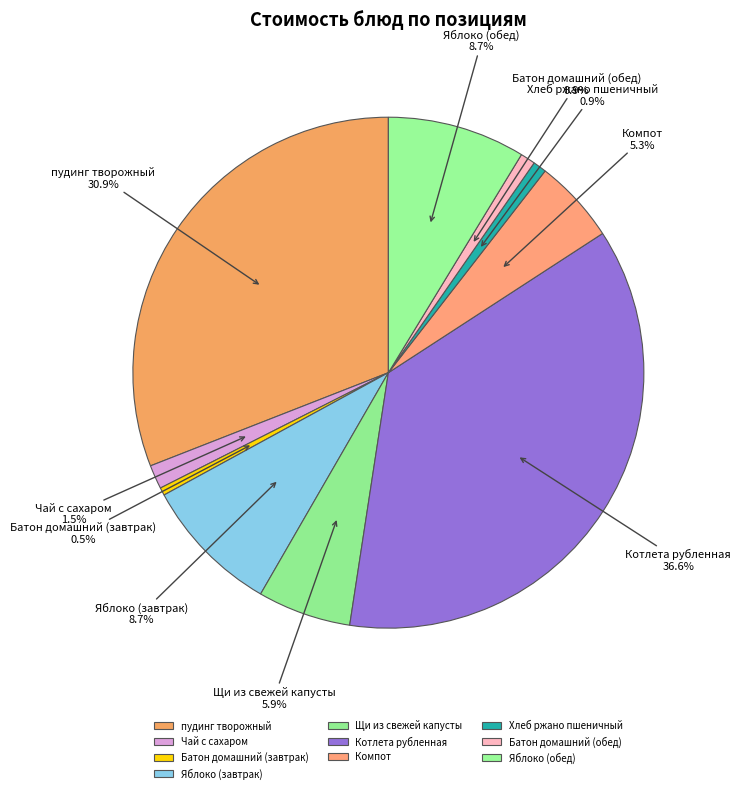

To the nearest percent, what is the average slice percentage?

10%